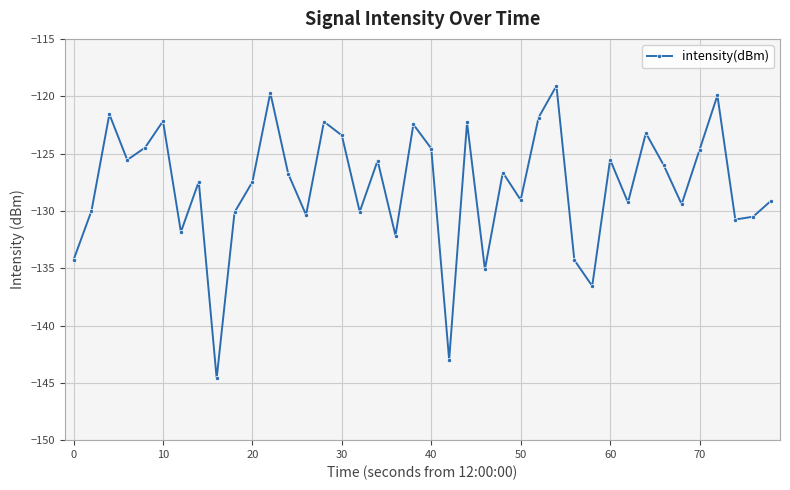

True or false: there are more than 2 points higher than both neighbors.

True